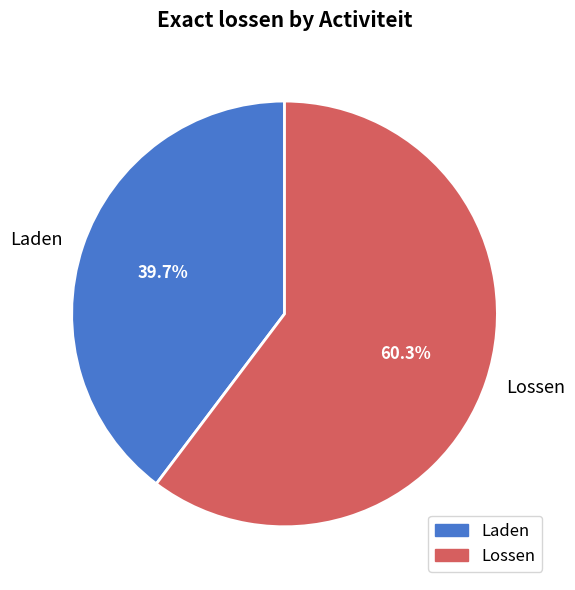

Count the number of slices in the pie.

2